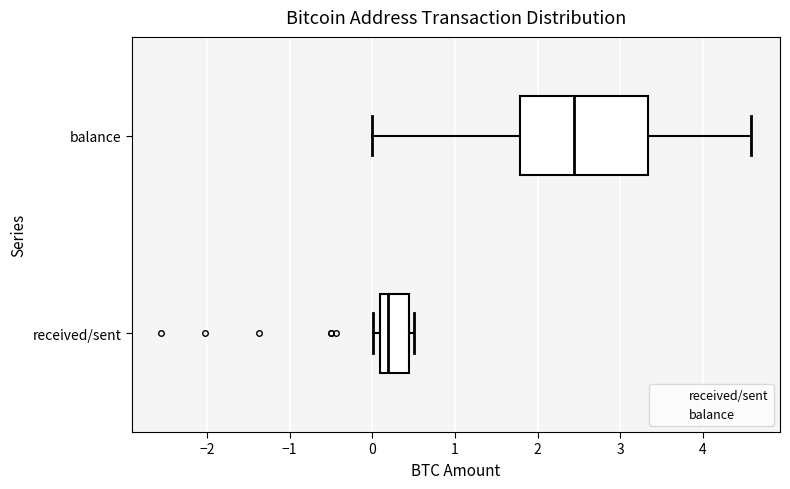

Which box has the furthest to the left median line?

received/sent